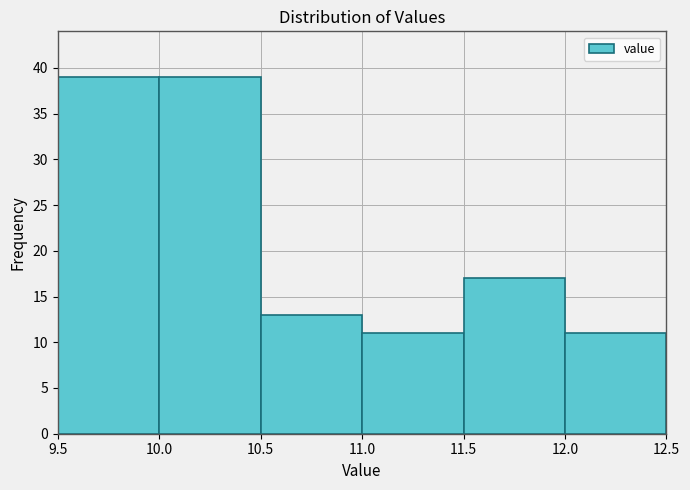

What is the height of the bar covering 12.0 to 12.5 on the x-axis? The values are not printed on the chart, so give them approximately, as read against the axis.

11